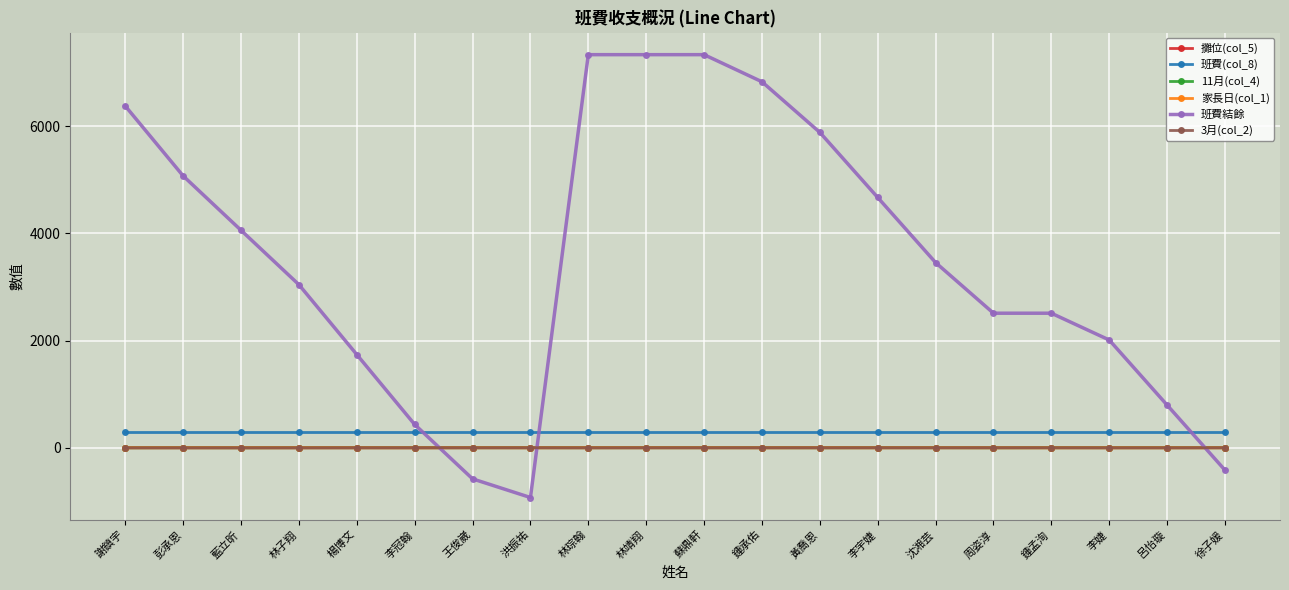

What is the difference between the maximum and second lowest values in the 11月(col_4) series?

1